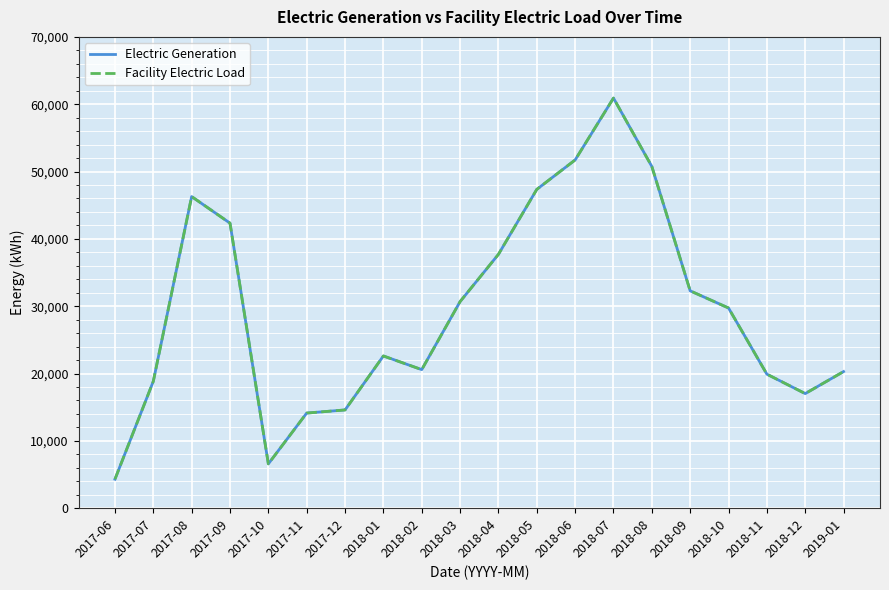

The value of Facility Electric Load at 2018-12 is 17018.4. True or false?

True